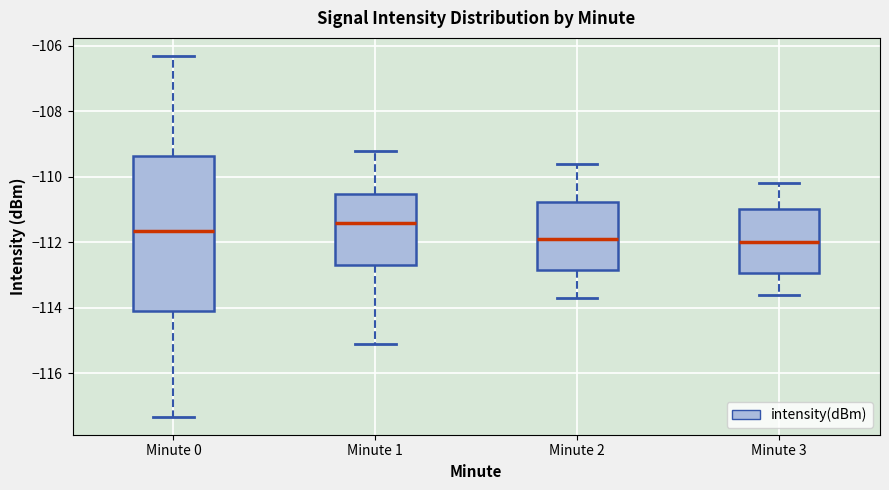

Reading left to right, read every box against the y-axis: the position of its median line, the range the box covers, and the ends of its whiskers. The values are not printed on the chart, so give them approximately, as read against the axis.

Minute 0: median -111.6, box -114.2 to -109.4, whiskers -117.4 to -106.4
Minute 1: median -111.4, box -112.8 to -110.6, whiskers -115.2 to -109.2
Minute 2: median -111.8, box -112.8 to -110.8, whiskers -113.6 to -109.6
Minute 3: median -112.0, box -113.0 to -111.0, whiskers -113.6 to -110.2